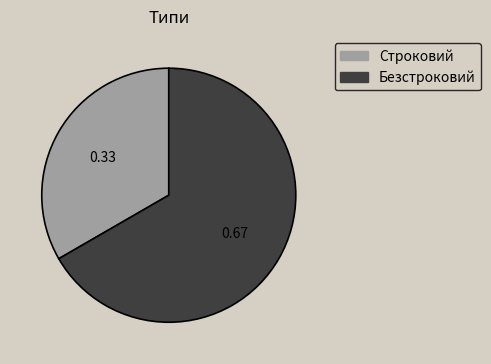

Rank the categories by value from lowest to highest.

Строковий, Безстроковий